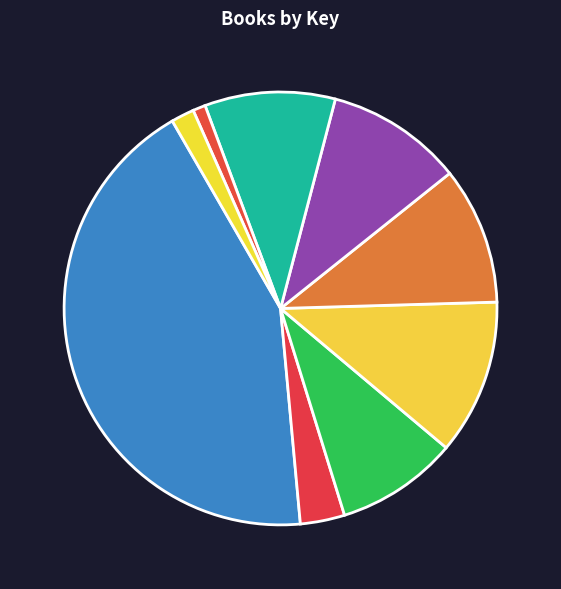

How many slices are in this pie chart?

9